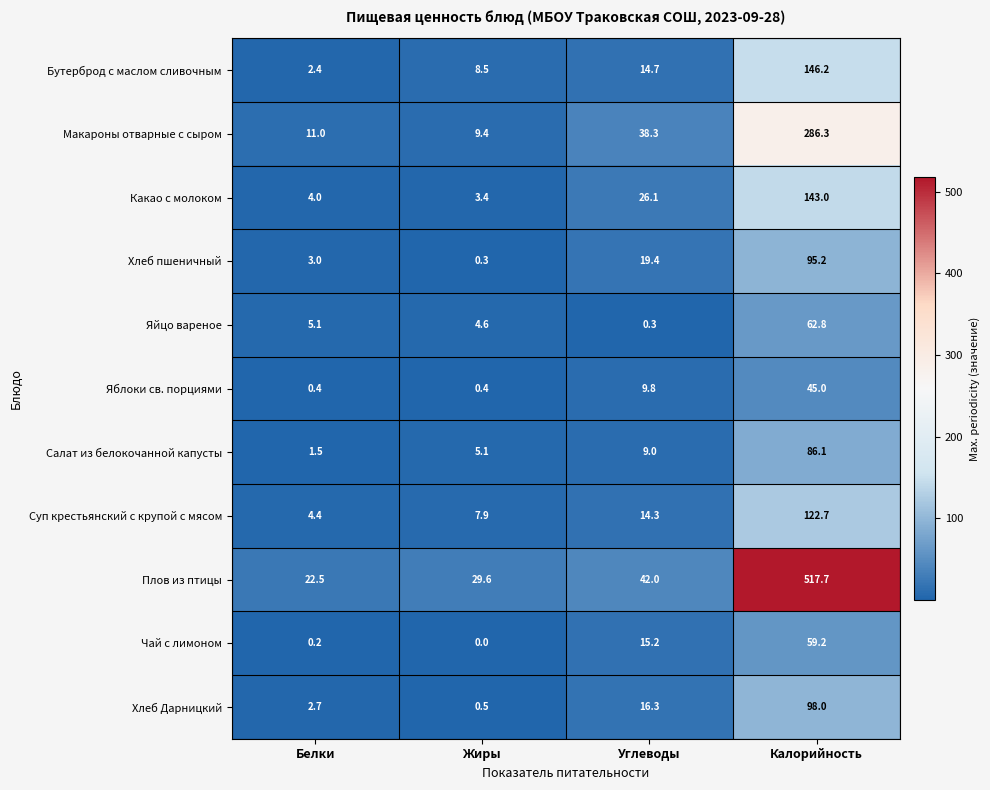

What is the average value of the Какао с молоком series?

44.1